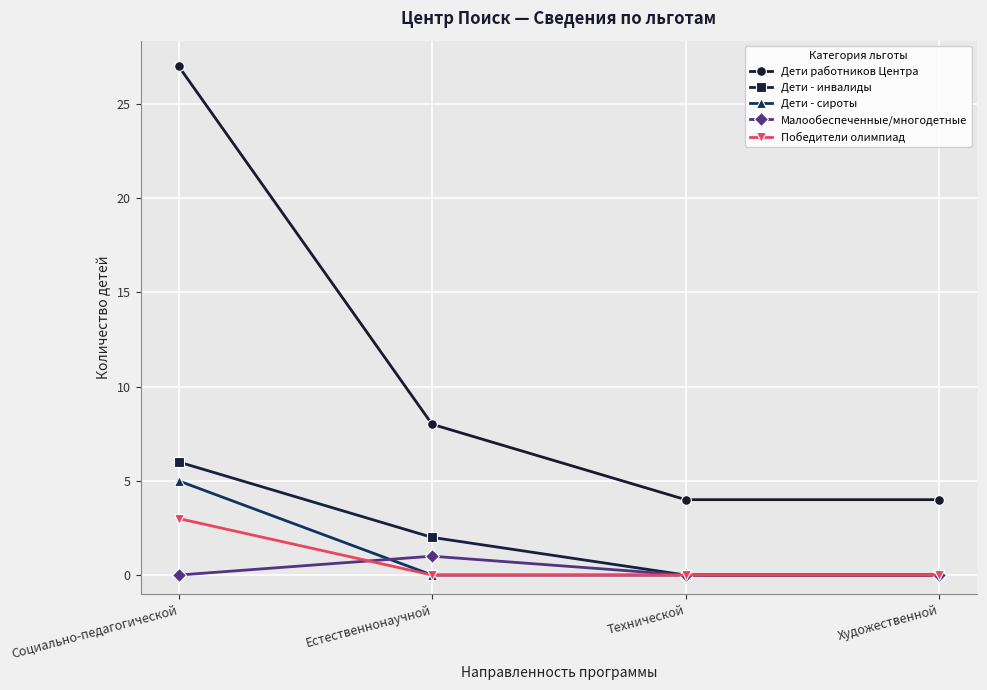

Reading left to right, what are all the values shown in this chart?

Дети работников Центра: Социально-педагогической=27	Естественнонаучной=8	Технической=4	Художественной=4
Дети - инвалиды: Социально-педагогической=6	Естественнонаучной=2	Технической=0	Художественной=0
Дети - сироты: Социально-педагогической=5	Естественнонаучной=0	Технической=0	Художественной=0
Малообеспеченные/многодетные: Социально-педагогической=0	Естественнонаучной=1	Технической=0	Художественной=0
Победители олимпиад: Социально-педагогической=3	Естественнонаучной=0	Технической=0	Художественной=0